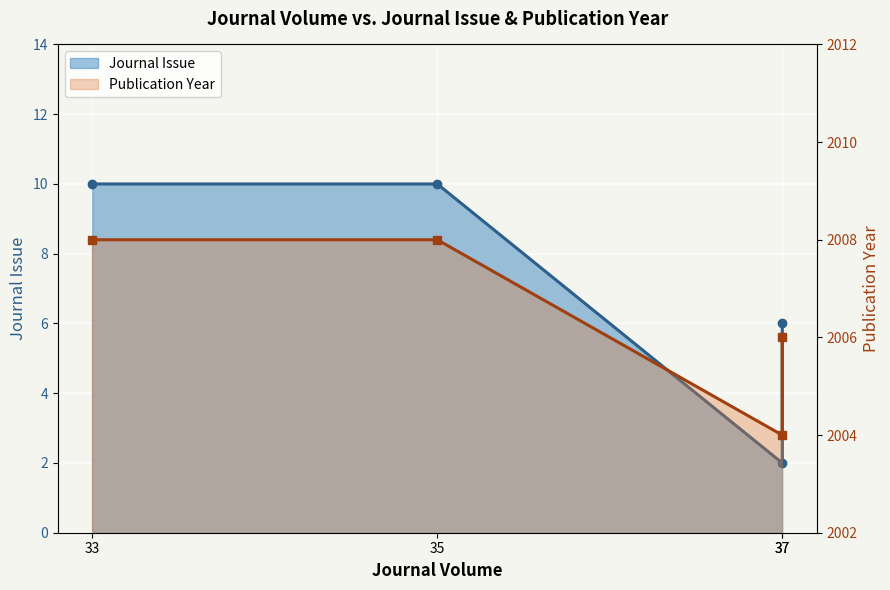

True or false: Publication Year and Journal Issue cross at least once.

False